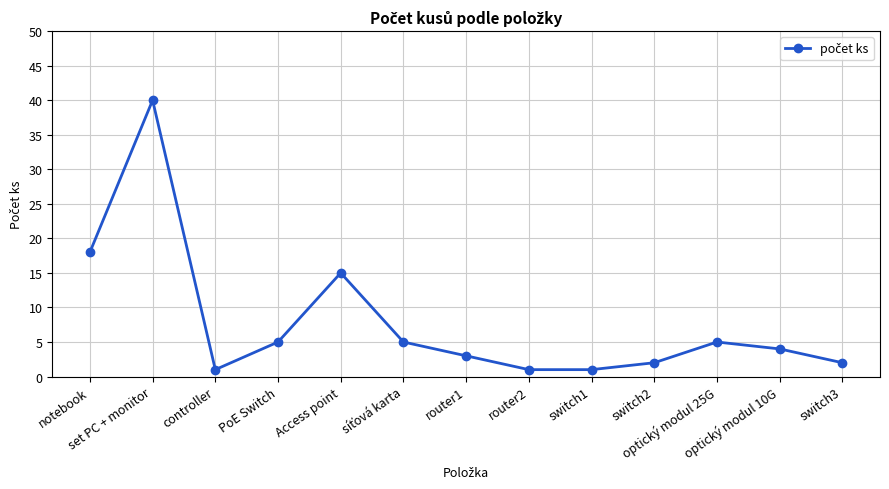

What is the maximum value shown in the chart?

40